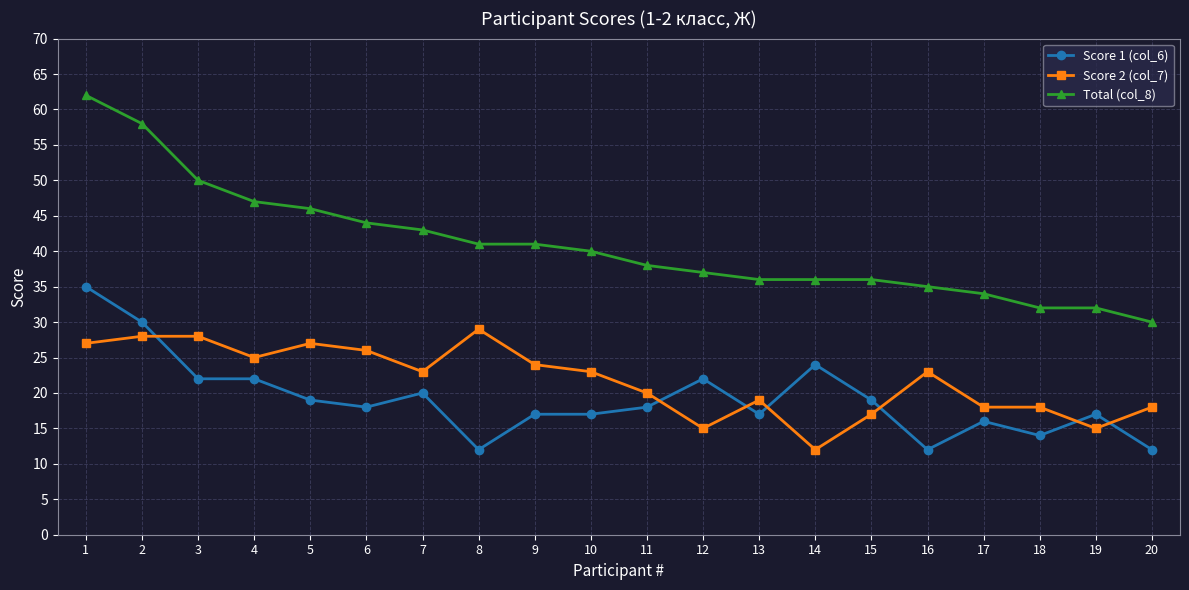

Which series has the widest spread of values?

Total (col_8)